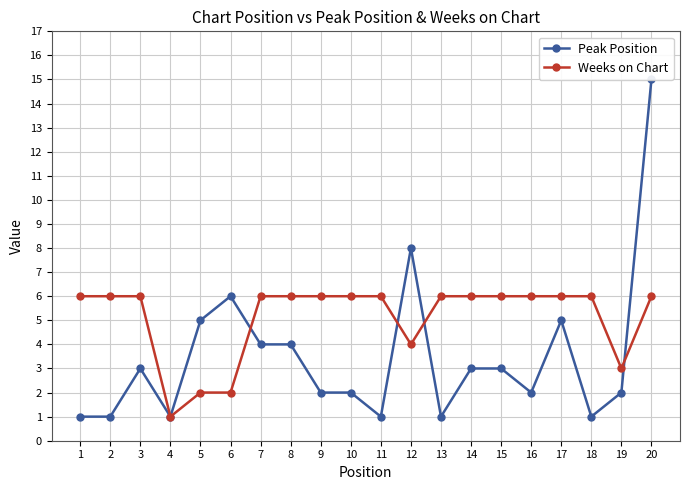

What is the total value across all series at 5?

7